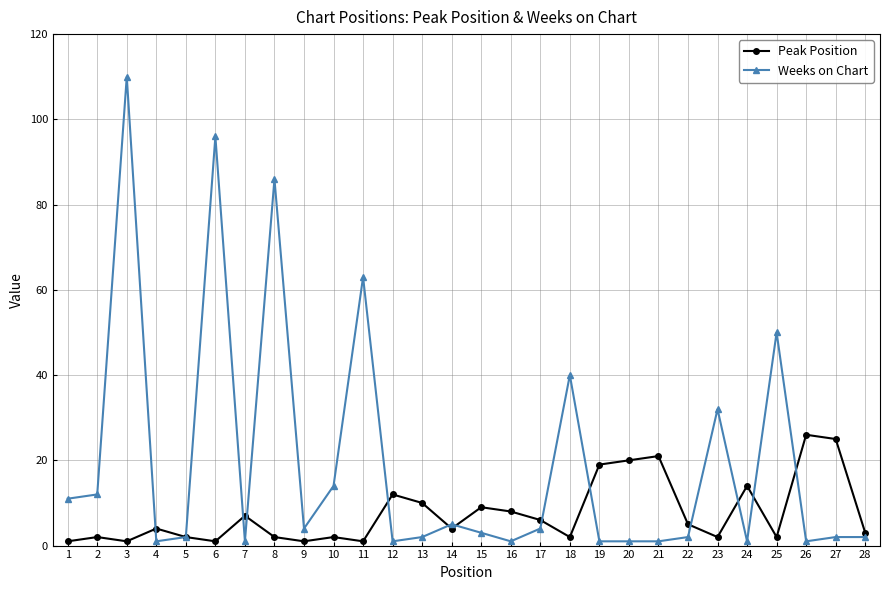

Which category has the highest value in the Weeks on Chart series?

3